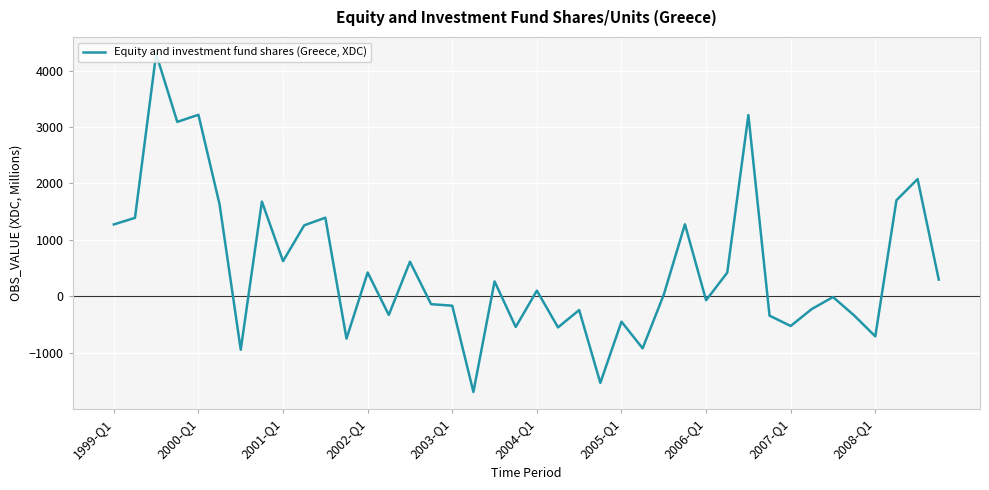

What is the greatest value displayed?

4297.1